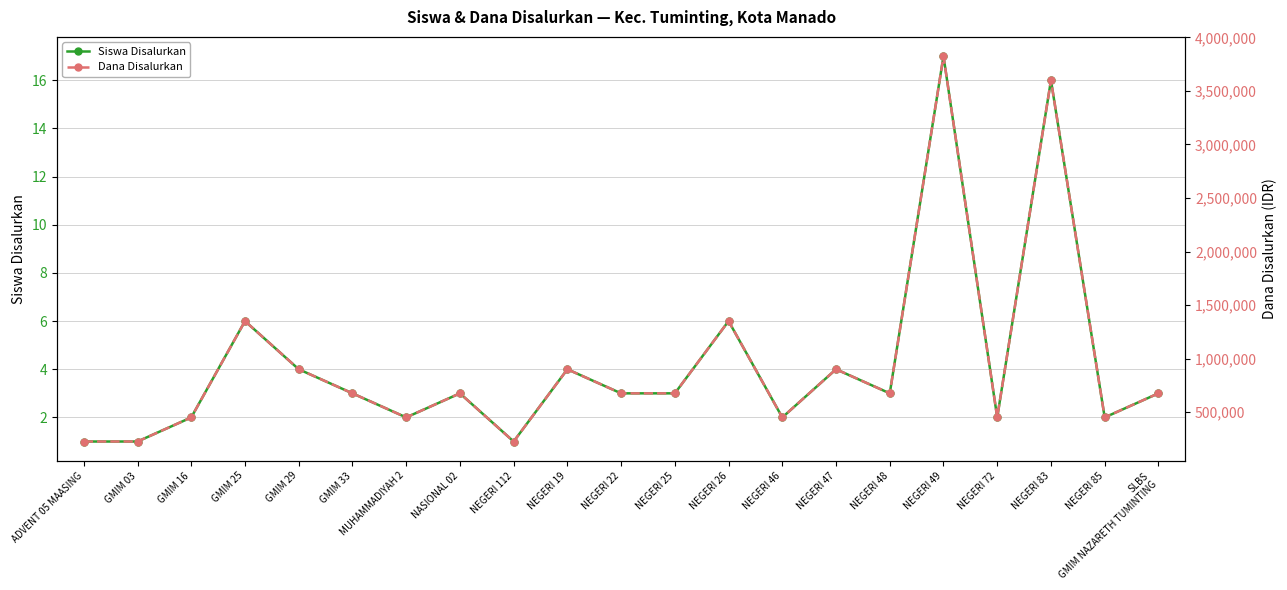

Is it true that Dana Disalurkan equals 3825000 at NEGERI 49?

True